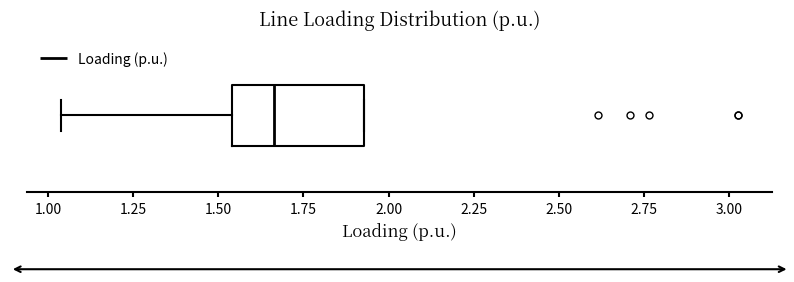

Where is the right edge of the box on the x-axis? The values are not printed on the chart, so give them approximately, as read against the axis.

1.95